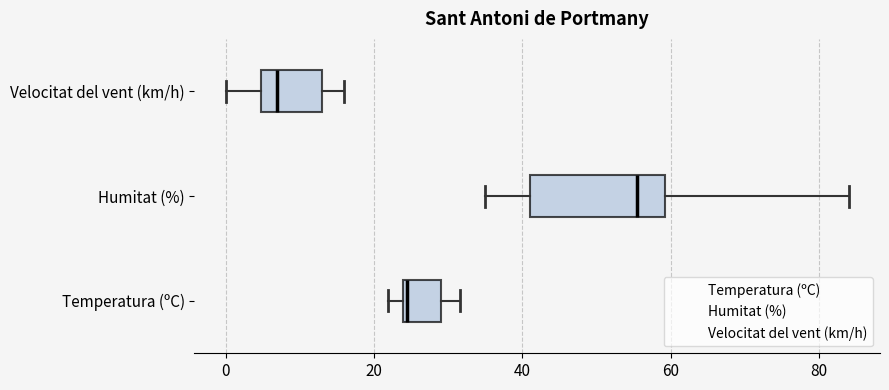

Which box's median line is the furthest to the left?

Velocitat del vent (km/h)